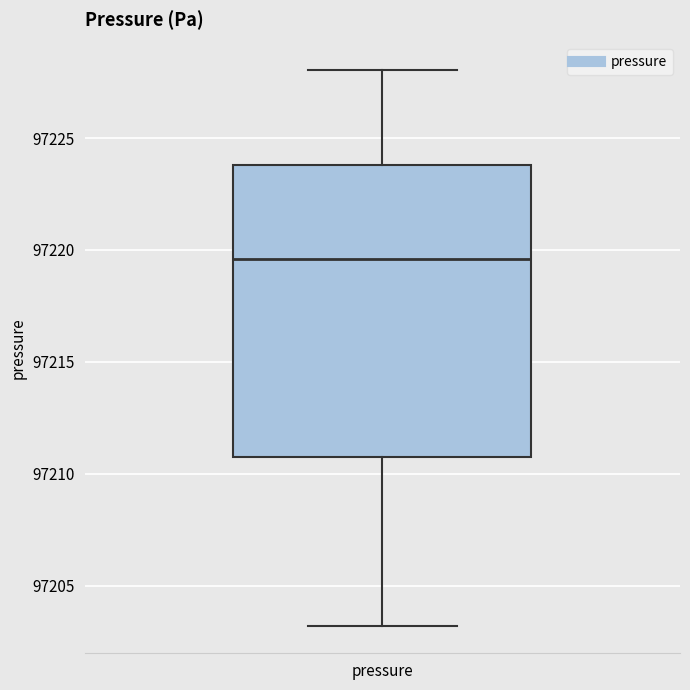

Read this box plot against the y-axis: the position of the median line, the range covered by the box, and the ends of both whiskers. The values are not printed on the chart, so give them approximately, as read against the axis.

median 97219.5, box 97211.0 to 97224.0, whiskers 97203.0 to 97228.0